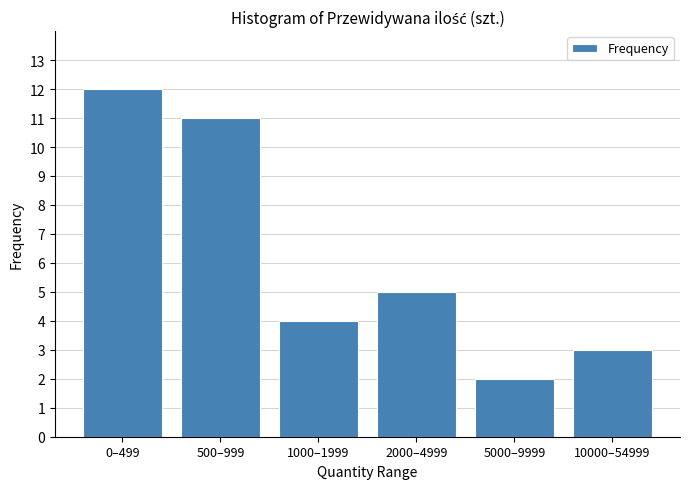

Reading right to left, extract all data points from this chart.

10000–54999=3	5000–9999=2	2000–4999=5	1000–1999=4	500–999=11	0–499=12